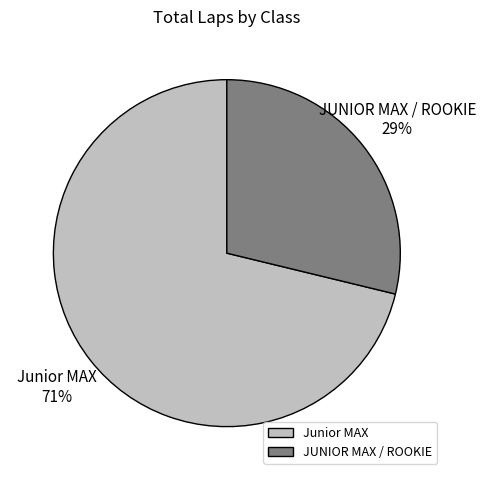

What is the smallest slice in the pie chart?

JUNIOR MAX / ROOKIE